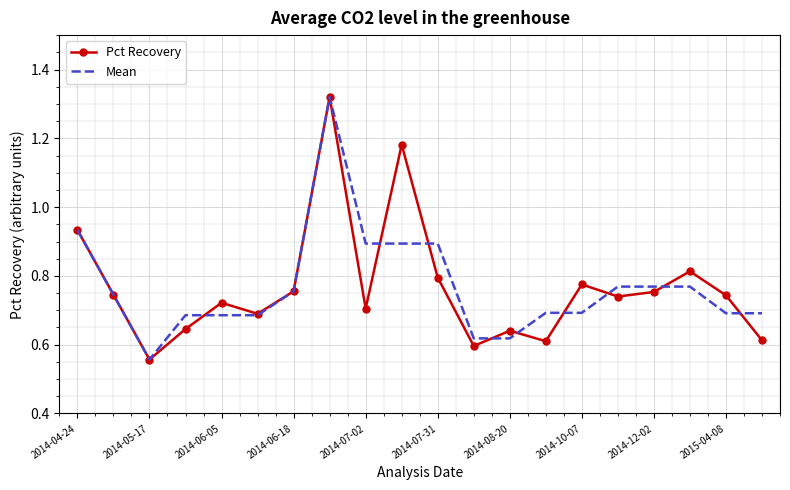

True or false: Mean has more than 2 points higher than both neighbors.

False